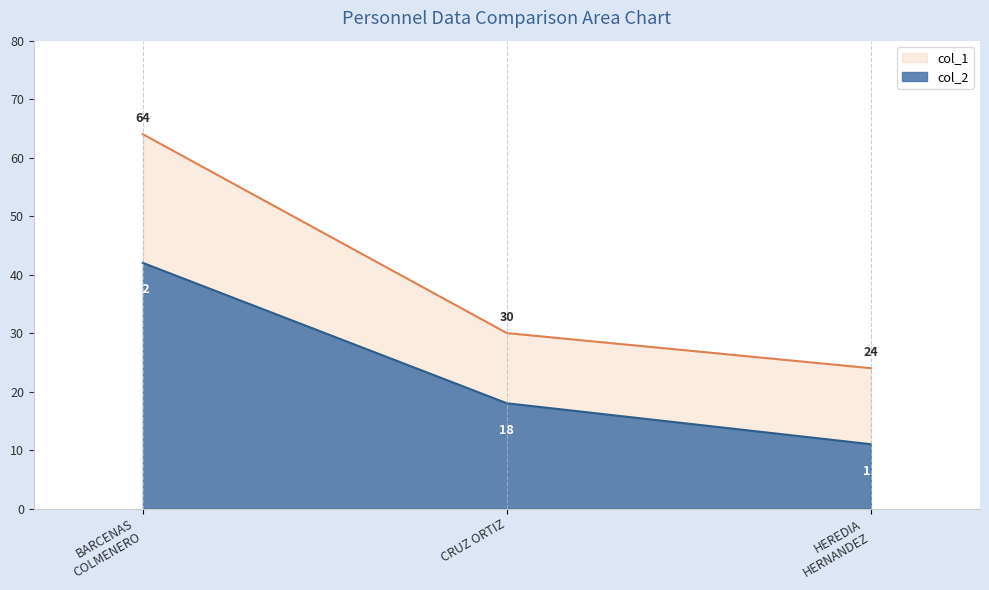

Count the number of categories in the chart.

3